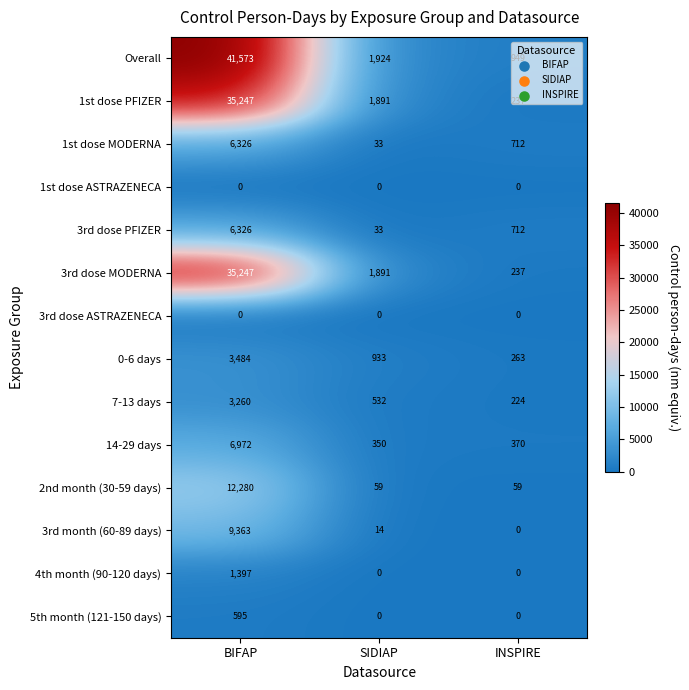

What is the sum of all 1st dose MODERNA values?

7071